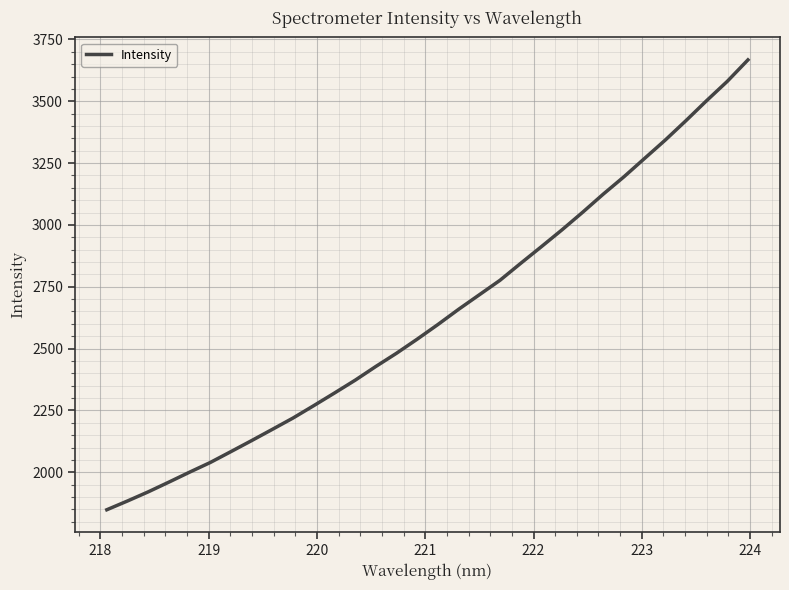

What is the difference between the maximum and minimum values?

1818.9